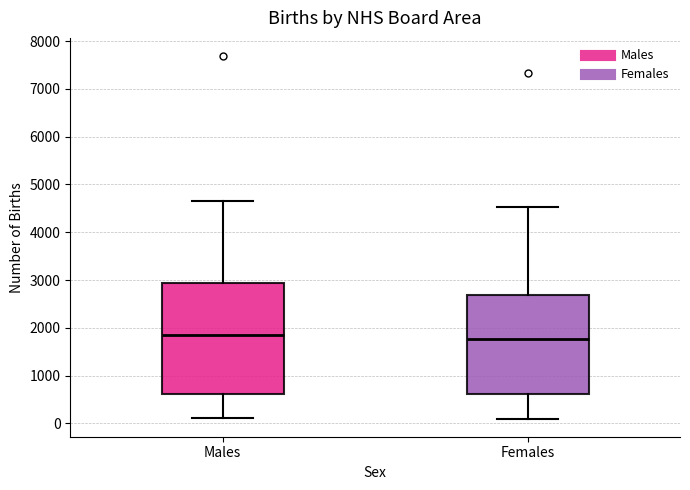

Where does the lower whisker of the box for Males end on the y-axis? The values are not printed on the chart, so give them approximately, as read against the axis.

100